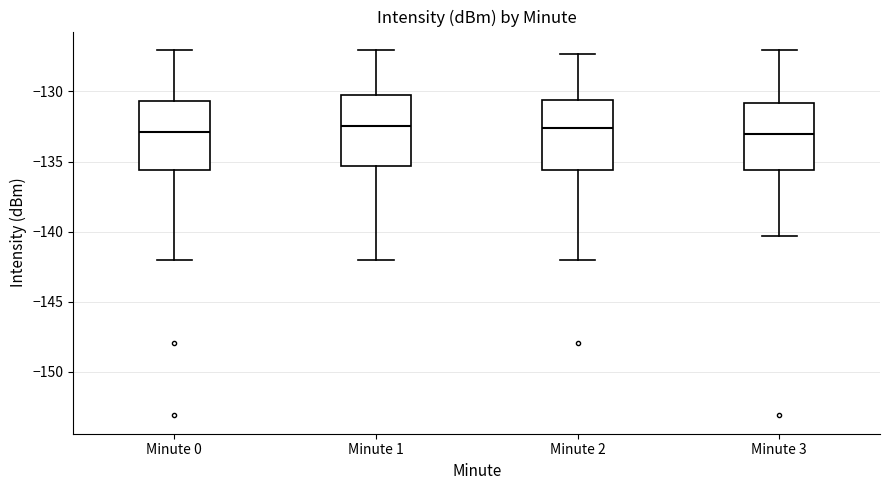

Where does the lower whisker of the box for Minute 3 end on the y-axis? The values are not printed on the chart, so give them approximately, as read against the axis.

-140.5